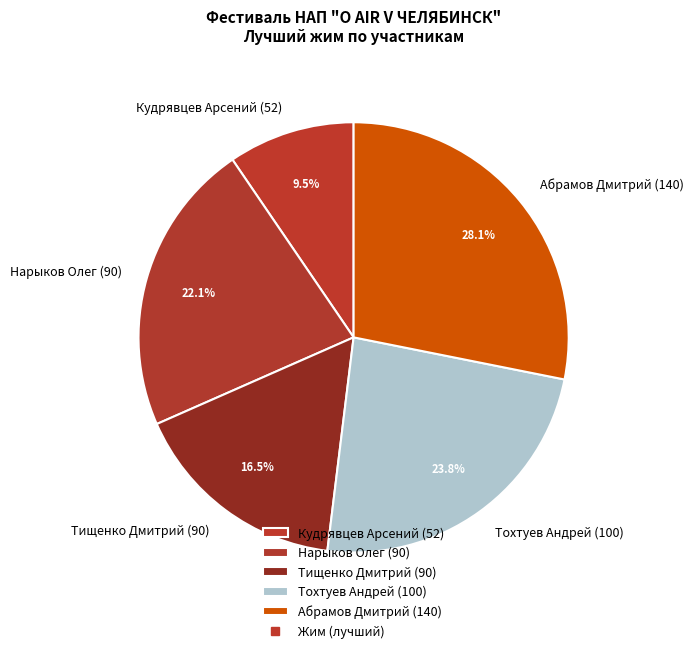

Which category has the biggest portion of the pie?

Абрамов Дмитрий (140)